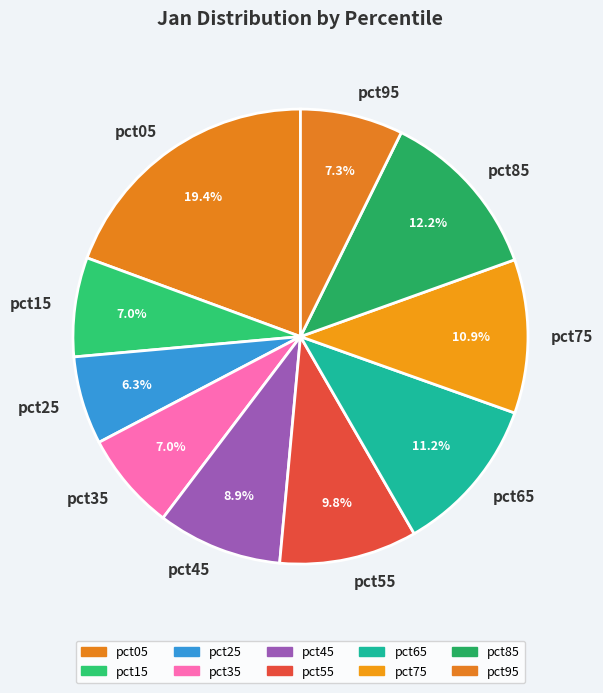

Which has a higher value, pct65 or pct95?

pct65